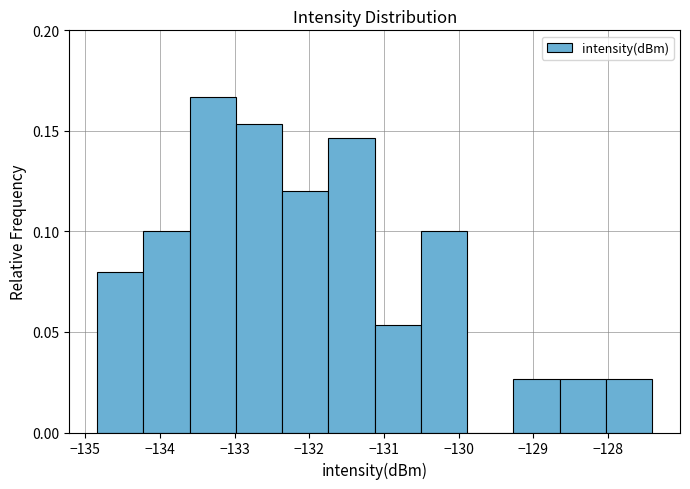

Reading left to right, transcribe this chart: for each bar, give the range it covers on the x-axis and its height. Neither the bar edges nor the heights are printed on the chart, so give them approximately, as read against the axes.

-134.8 to -134.2: 0.080
-134.2 to -133.6: 0.100
-133.6 to -133.0: 0.165
-133.0 to -132.4: 0.155
-132.4 to -131.7: 0.120
-131.7 to -131.1: 0.145
-131.1 to -130.5: 0.055
-130.5 to -129.9: 0.100
-129.9 to -129.3: 0
-129.3 to -128.6: 0.025
-128.6 to -128.0: 0.025
-128.0 to -127.4: 0.025